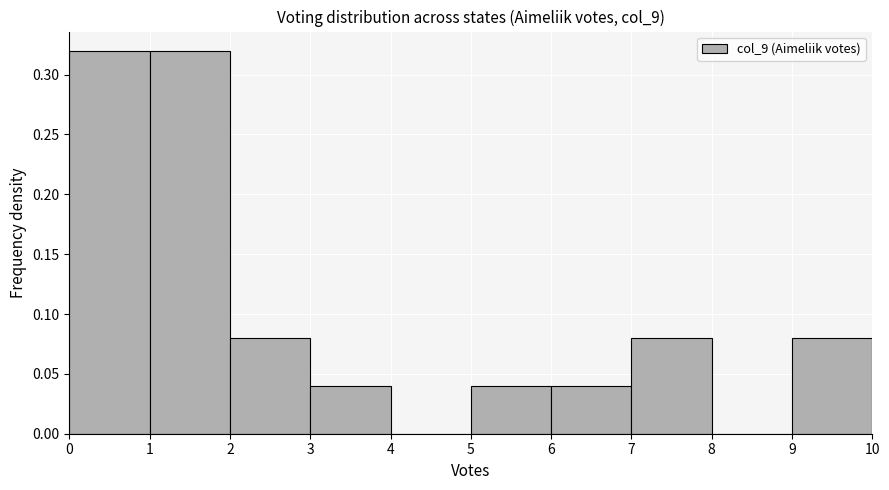

Reading left to right, list every bar in this chart as the range it spans on the x-axis followed by its height. The values are not printed on the chart, so give them approximately, as read against the axis.

0 to 1: 0.32
1 to 2: 0.32
2 to 3: 0.08
3 to 4: 0.04
4 to 5: 0
5 to 6: 0.04
6 to 7: 0.04
7 to 8: 0.08
8 to 9: 0
9 to 10: 0.08